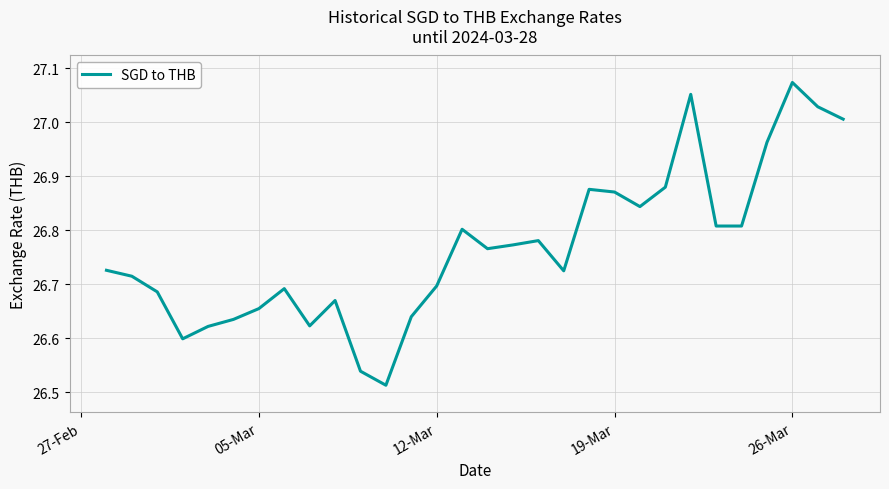

What is the difference between the maximum and minimum values?

0.6